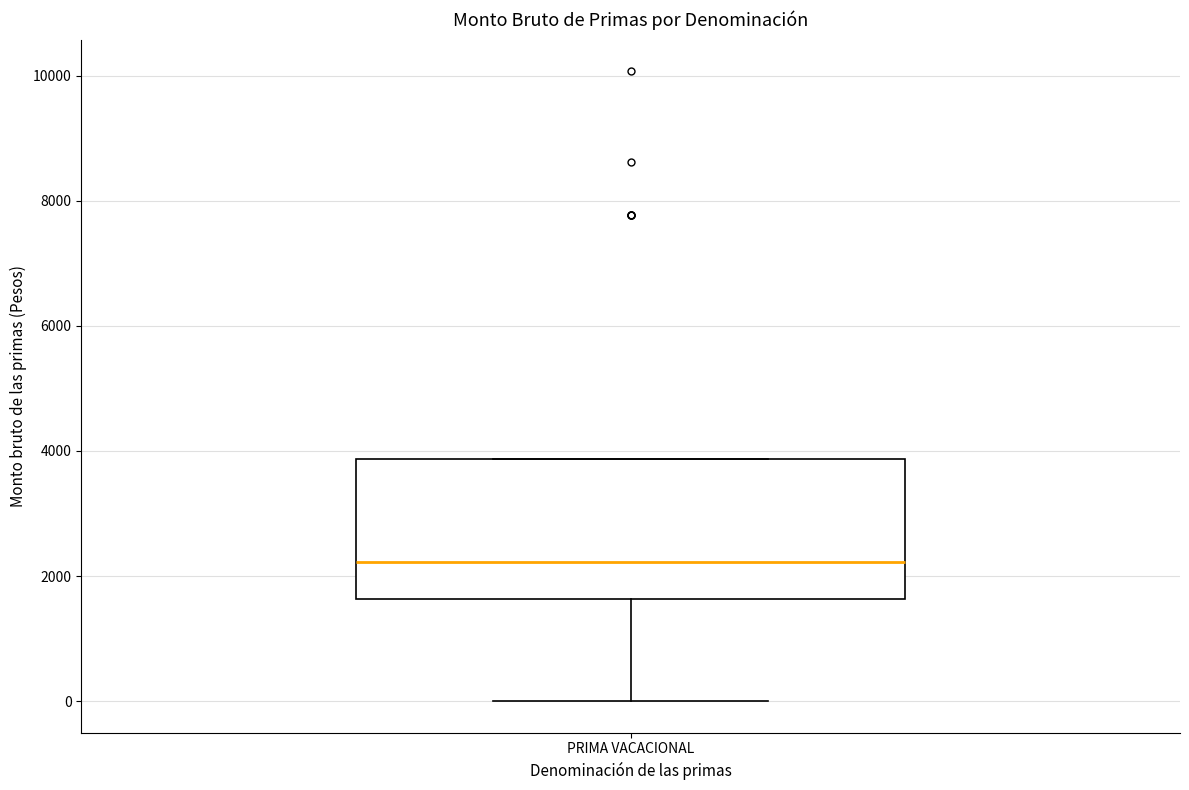

Transcribe this box plot: give where the median line is, the range the box spans, and where the two whiskers end, as read against the y-axis. The values are not printed on the chart, so give them approximately, as read against the axis.

median 2200, box 1600 to 3800, whiskers 0 to 3800